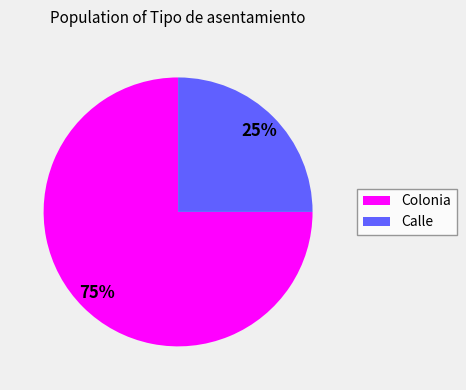

To the nearest percent, what is the combined percentage of Calle and Colonia?

100%